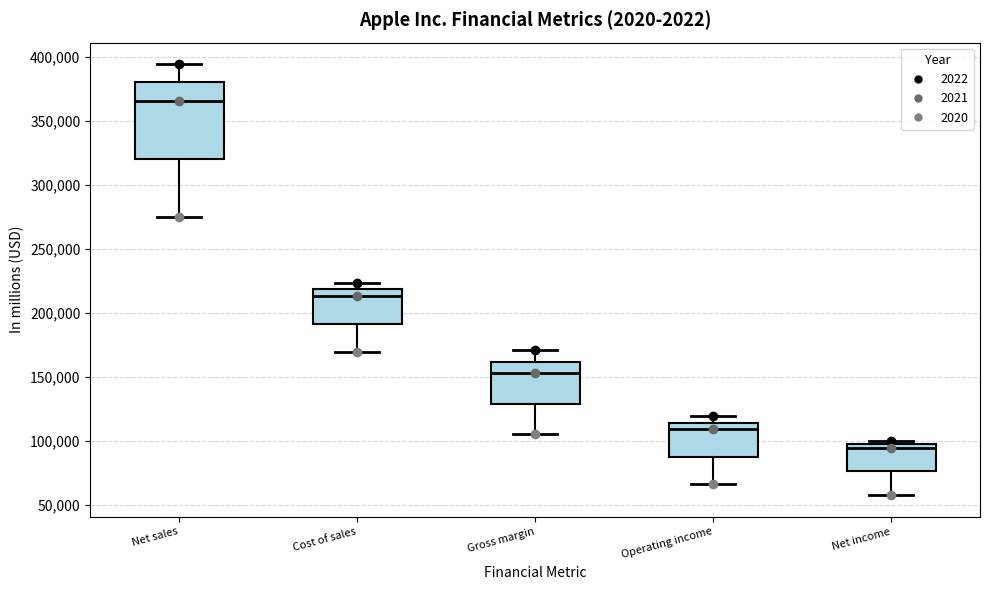

Reading left to right, transcribe this box plot: for each box, give where its median line is, the range the box spans, and where its two whiskers end, as read against the y-axis. The values are not printed on the chart, so give them approximately, as read against the axis.

Net sales: median 365000, box 320000 to 380000, whiskers 275000 to 395000
Cost of sales: median 215000, box 190000 to 220000, whiskers 170000 to 225000
Gross margin: median 155000, box 130000 to 160000, whiskers 105000 to 170000
Operating income: median 110000, box 90000 to 115000, whiskers 65000 to 120000
Net income: median 95000 (just below the box's upper edge), box 75000 to 95000, whiskers 55000 to 100000